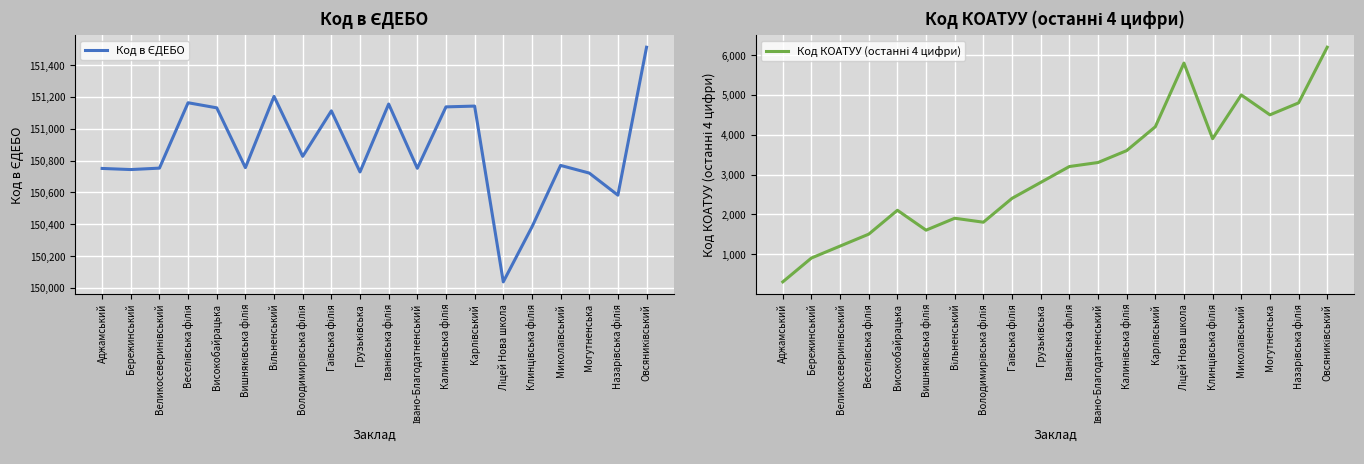

Read the Код в ЄДЕБО value at Аджамський.

150751